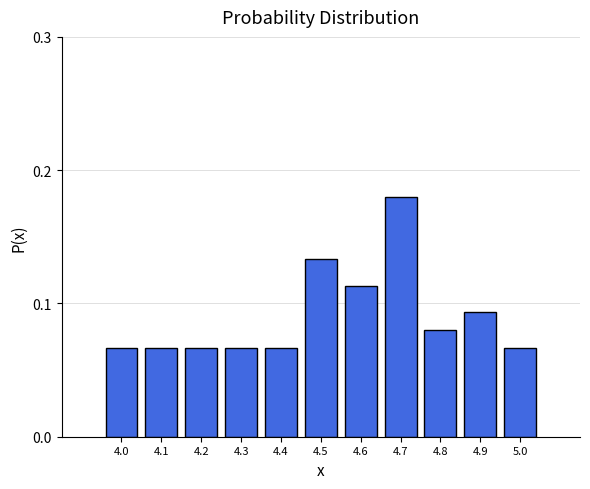

At which category does the chart reach its peak across all series?

4.7